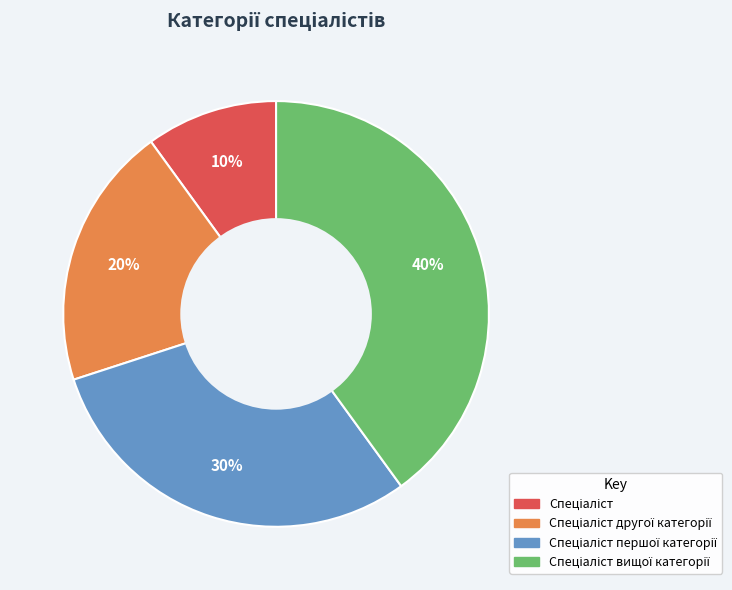

Is there any slice that represents more than half of the pie?

No